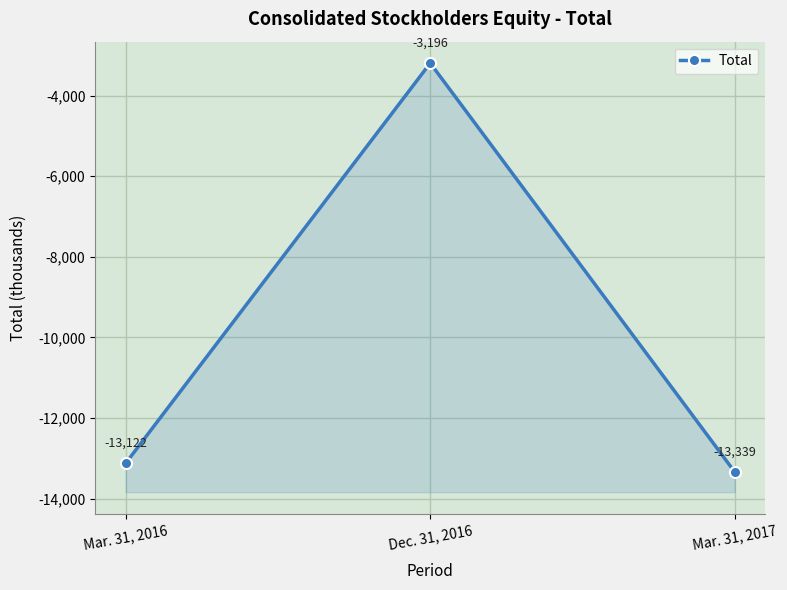

Reading left to right, what are all the values shown in this chart?

-13122	-3196	-13339